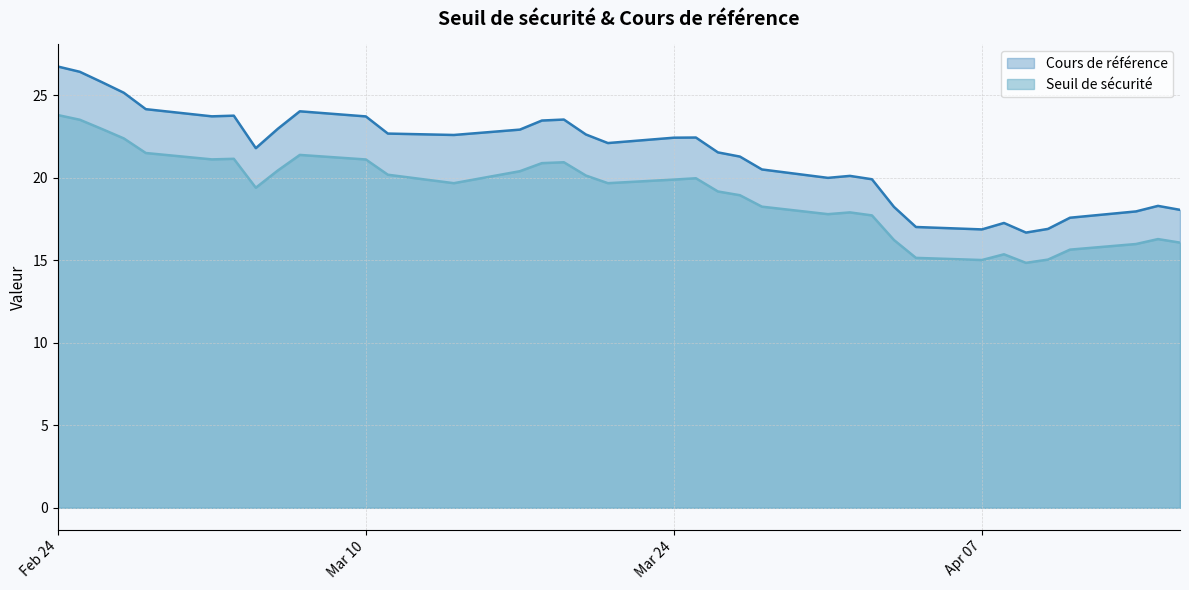

The Seuil de sécurité series shows 8.4 at 2025-03-17. True or false?

False